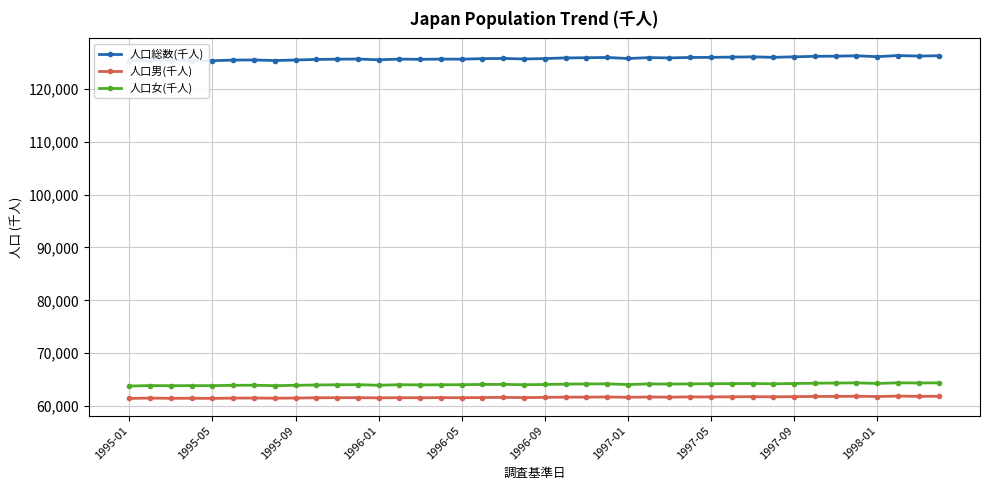

What is the maximum value for 人口総数(千人)?

126305